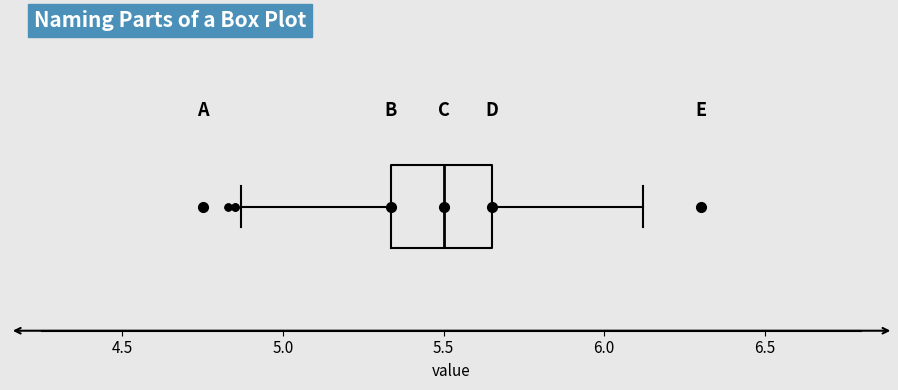

Read this box plot against the x-axis: the position of the median line, the range covered by the box, and the ends of both whiskers. The values are not printed on the chart, so give them approximately, as read against the axis.

median 5.50, box 5.35 to 5.65, whiskers 4.85 to 6.10